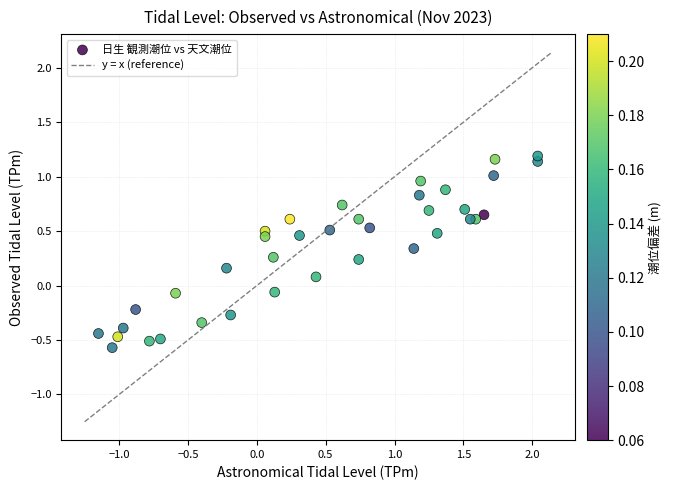

What is the range of Y values (max minus min)?

1.8